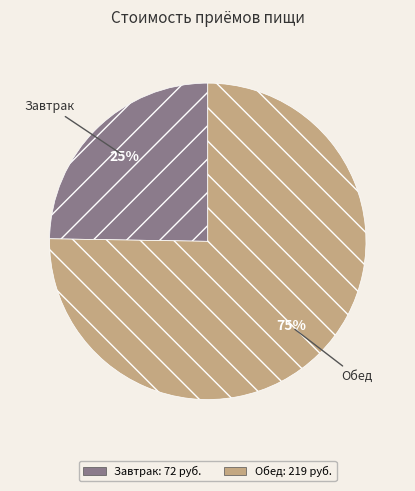

Does Завтрак represent more than half of the total?

No